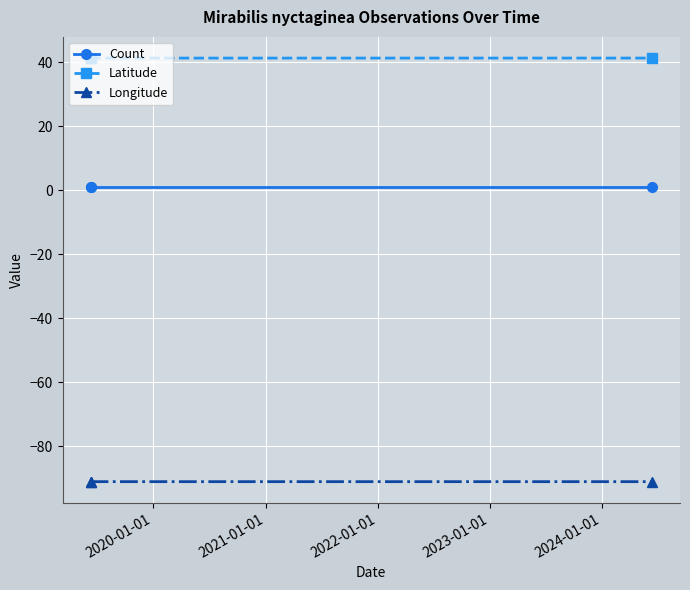

What position from the right is 2020-01-01?

2